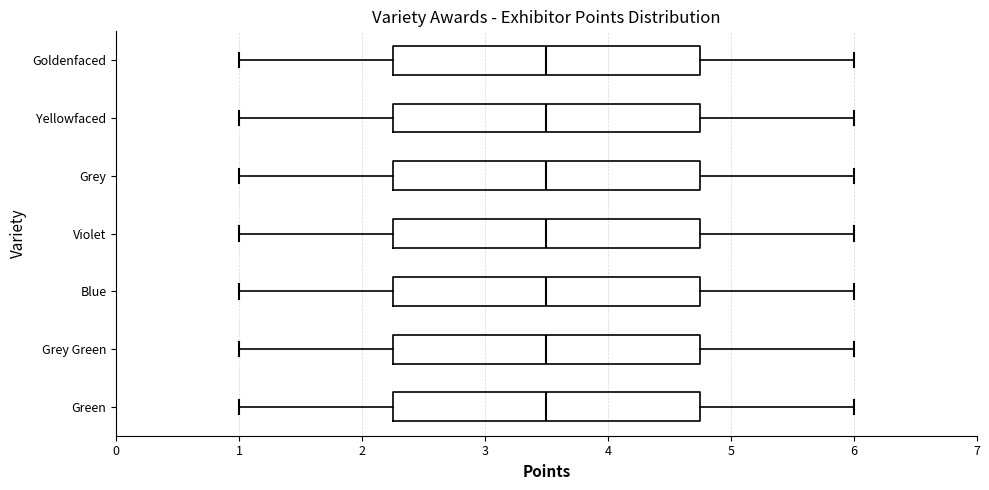

Reading bottom to top, read every box against the x-axis: the position of its median line, the range the box covers, and the ends of its whiskers. The values are not printed on the chart, so give them approximately, as read against the axis.

Green: median 3.5, box 2.3 to 4.8, whiskers 1.0 to 6.0
Grey Green: median 3.5, box 2.3 to 4.8, whiskers 1.0 to 6.0
Blue: median 3.5, box 2.3 to 4.8, whiskers 1.0 to 6.0
Violet: median 3.5, box 2.3 to 4.8, whiskers 1.0 to 6.0
Grey: median 3.5, box 2.3 to 4.8, whiskers 1.0 to 6.0
Yellowfaced: median 3.5, box 2.3 to 4.8, whiskers 1.0 to 6.0
Goldenfaced: median 3.5, box 2.3 to 4.8, whiskers 1.0 to 6.0